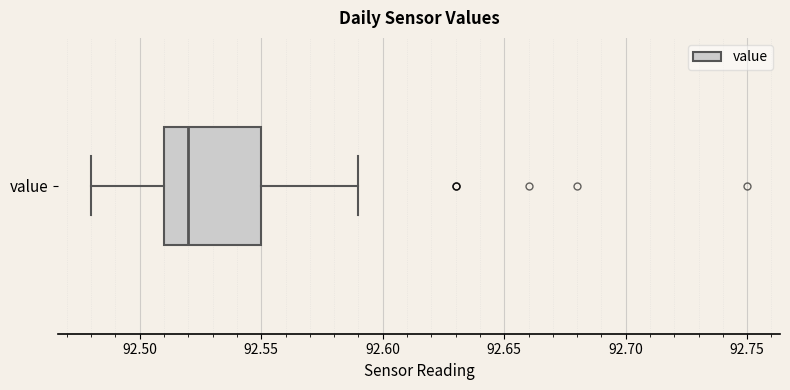

Where does the right whisker of the box for value end on the x-axis? The values are not printed on the chart, so give them approximately, as read against the axis.

92.59